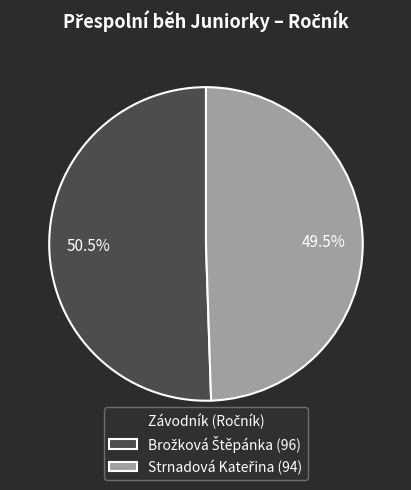

Does any single category account for the majority?

Yes